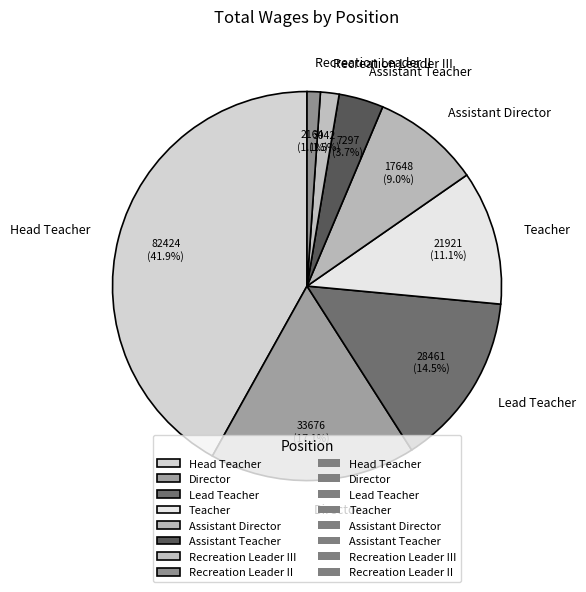

Which slice is the largest?

Head Teacher